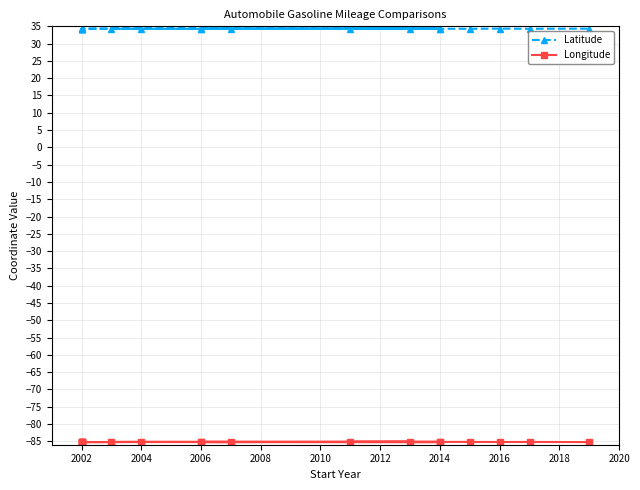

What is the value of the Longitude point at the 7th from the left?

-85.3